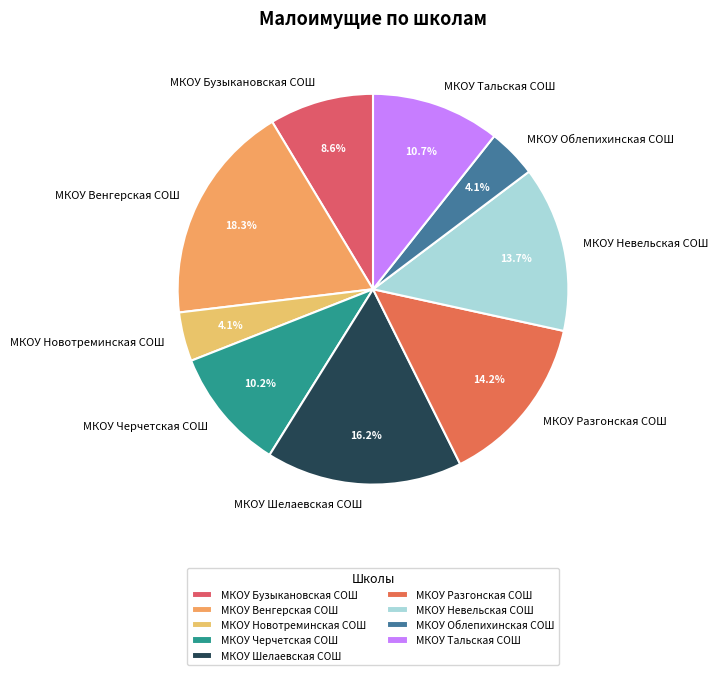

What percentage is NOT represented by МКОУ Разгонская СОШ?

85.8%